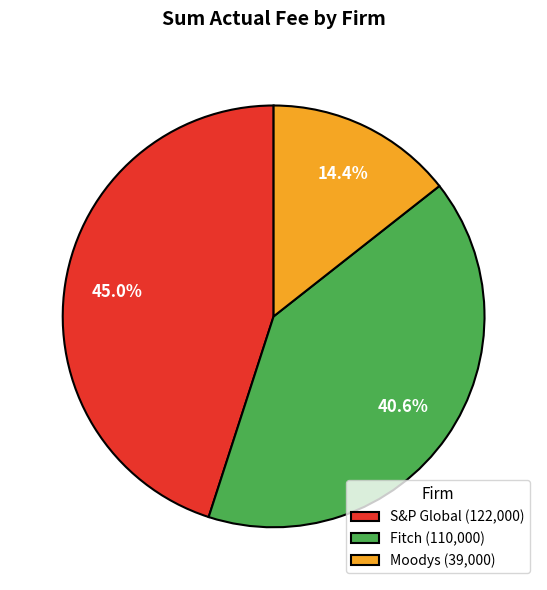

Rank the categories by value from highest to lowest.

S&P Global, Fitch, Moodys